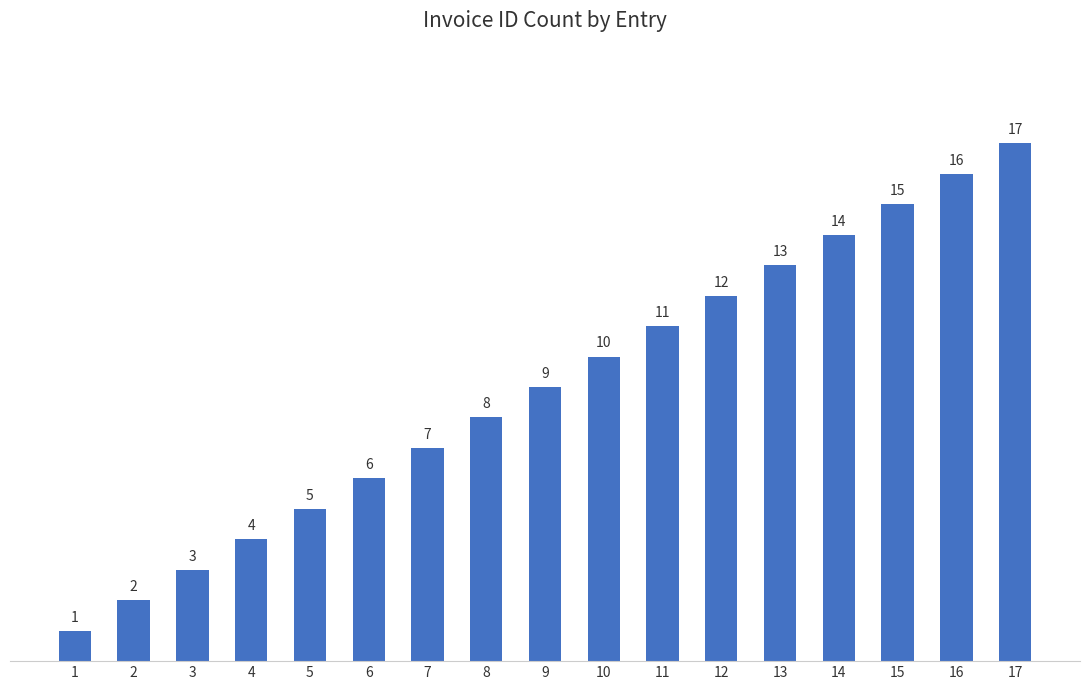

What is the difference between the maximum and minimum values?

16